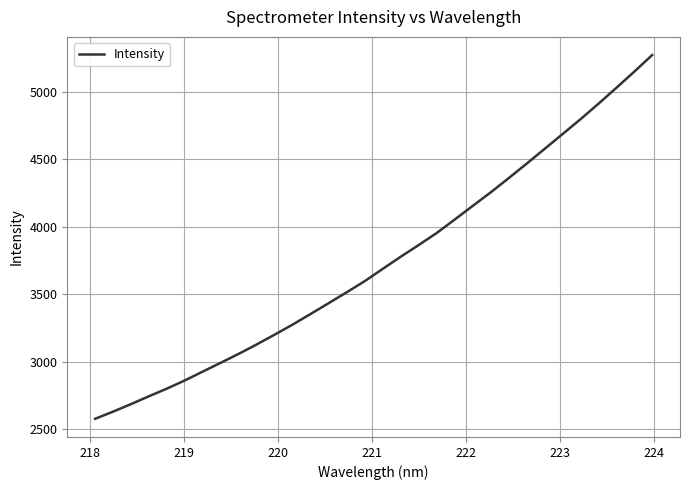

What is the smallest value displayed?

2578.4